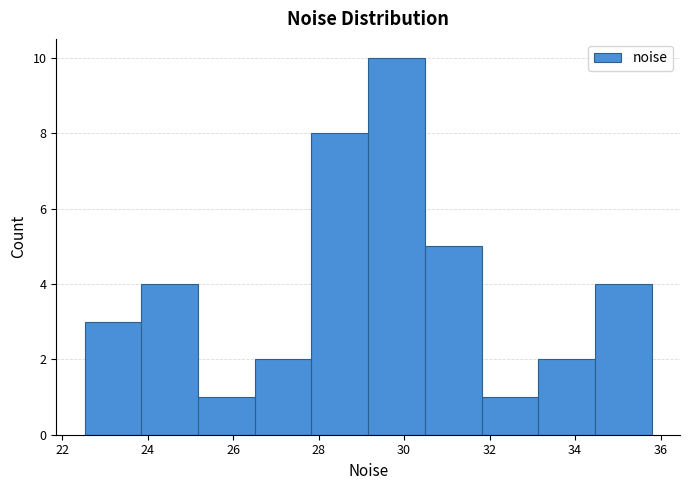

How tall is the bar that spans 26.6 to 27.8 on the x-axis? Neither the bar edges nor the heights are printed on the chart, so give them approximately, as read against the axes.

2